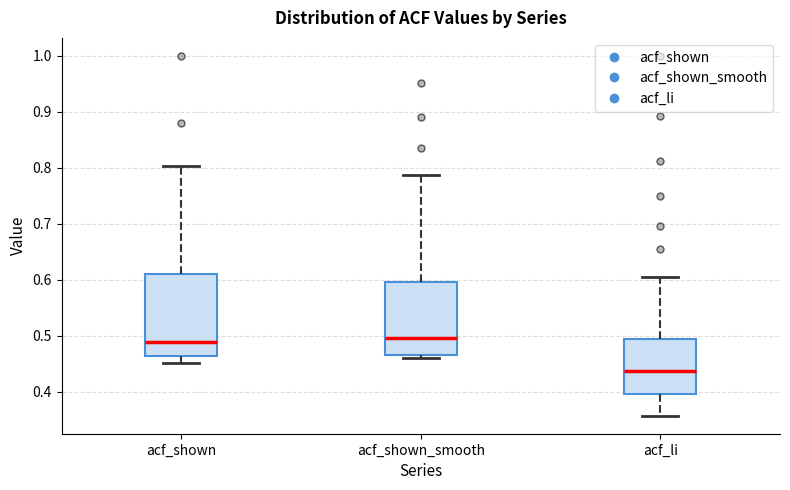

Which box has the lowest median line?

acf_li